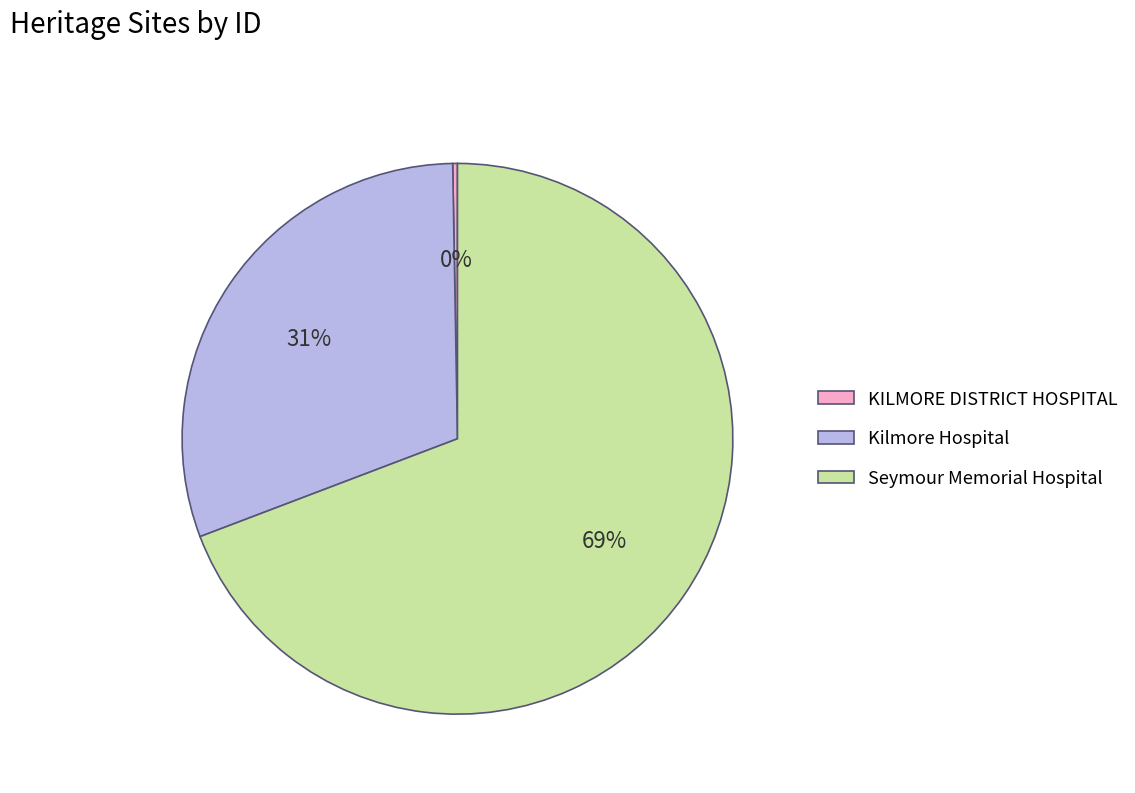

How many slices are in this pie chart?

3